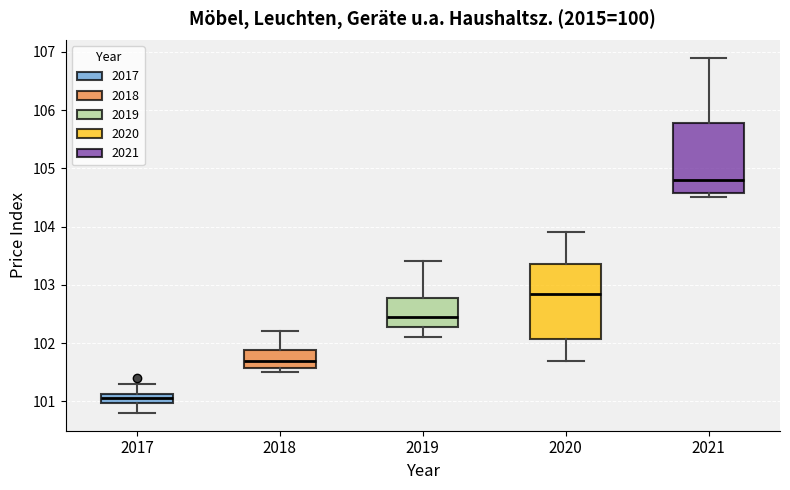

Reading left to right, transcribe this box plot: for each box, give where its median line is, the range the box spans, and where its two whiskers end, as read against the y-axis. The values are not printed on the chart, so give them approximately, as read against the axis.

2017: median 101.1 (inside the box), box 101.0 to 101.1, whiskers 100.8 to 101.3
2018: median 101.7, box 101.6 to 101.9, whiskers 101.5 to 102.2
2019: median 102.5, box 102.3 to 102.8, whiskers 102.1 to 103.4
2020: median 102.9, box 102.1 to 103.4, whiskers 101.7 to 103.9
2021: median 104.8, box 104.6 to 105.8, whiskers 104.5 to 106.9